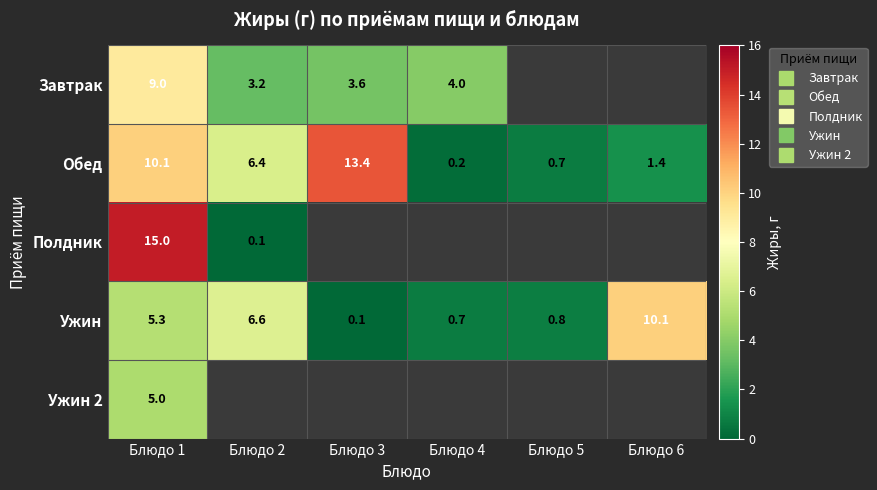

Where is Ужин nearest to the value 5?

Блюдо 1